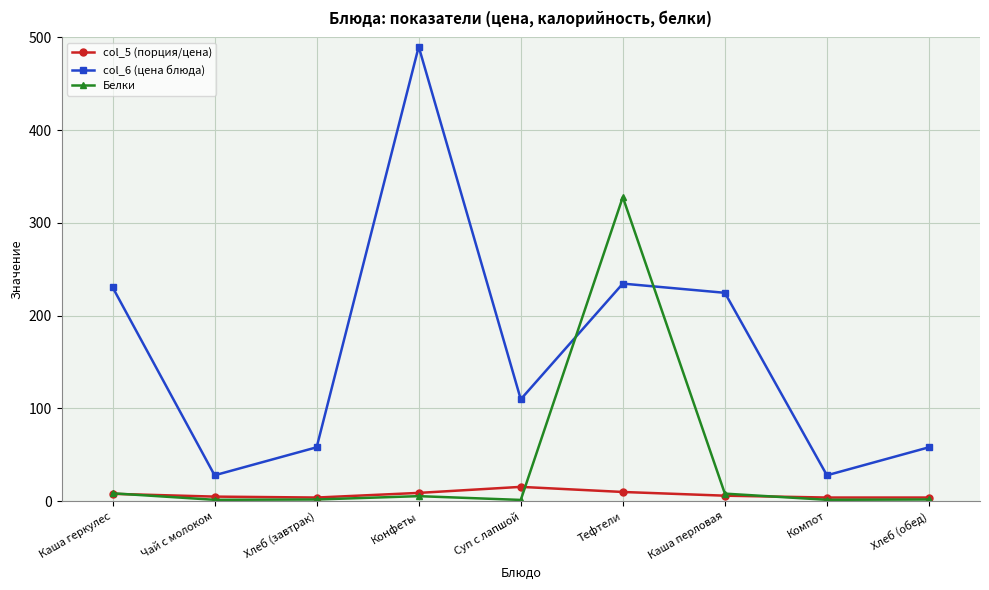

Rank the series by their maximum value, from highest to lowest.

col_6 (цена блюда), Белки, col_5 (порция/цена)